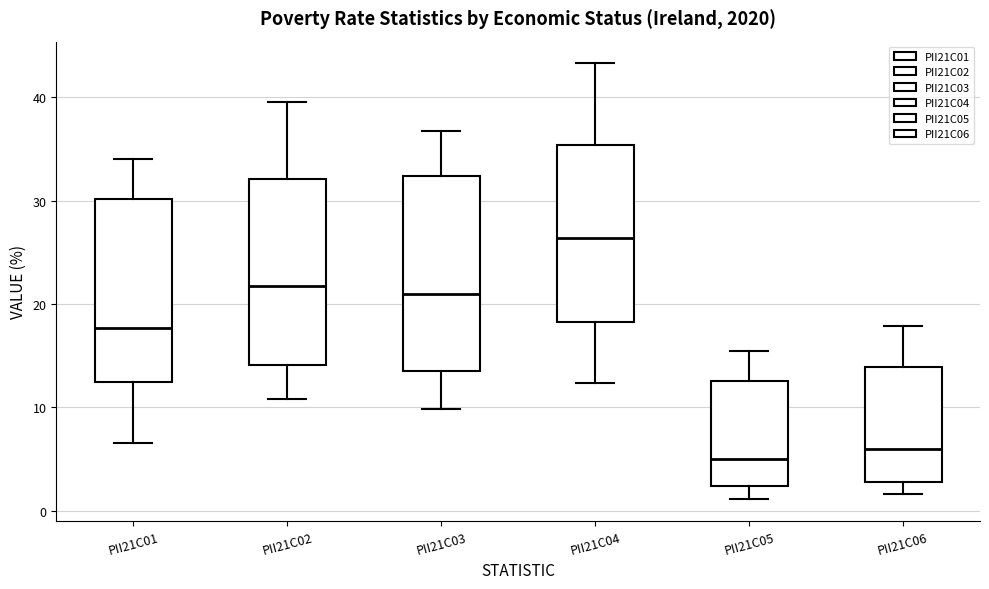

Reading left to right, read every box against the y-axis: the position of its median line, the range the box covers, and the ends of its whiskers. The values are not printed on the chart, so give them approximately, as read against the axis.

PII21C01: median 18, box 12 to 30, whiskers 7 to 34
PII21C02: median 22, box 14 to 32, whiskers 11 to 40
PII21C03: median 21, box 13 to 32, whiskers 10 to 37
PII21C04: median 26, box 18 to 35, whiskers 12 to 43
PII21C05: median 5, box 2 to 13, whiskers 1 to 15
PII21C06: median 6, box 3 to 14, whiskers 2 to 18